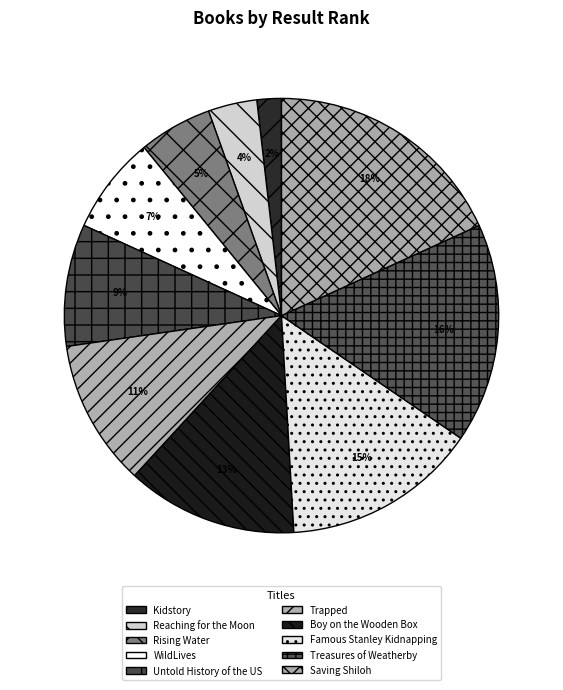

Count the number of slices in the pie.

10